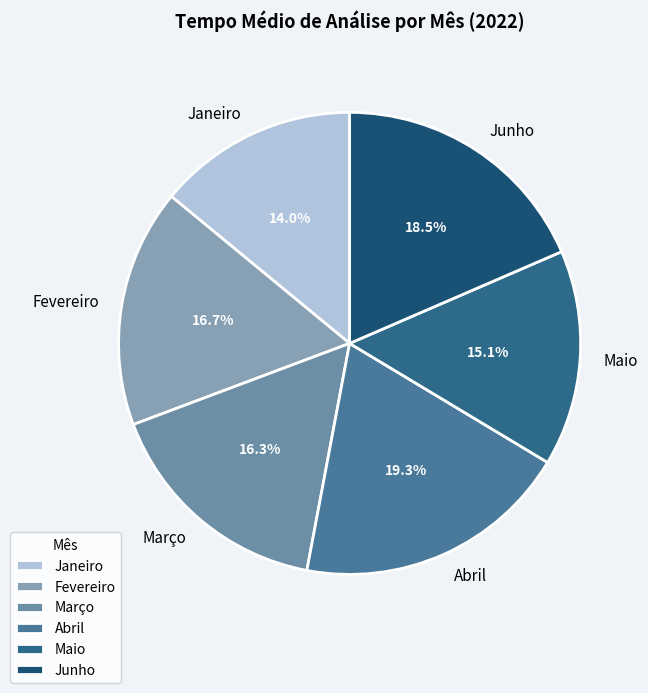

What percentage is the Fevereiro slice, to the nearest percent?

17%